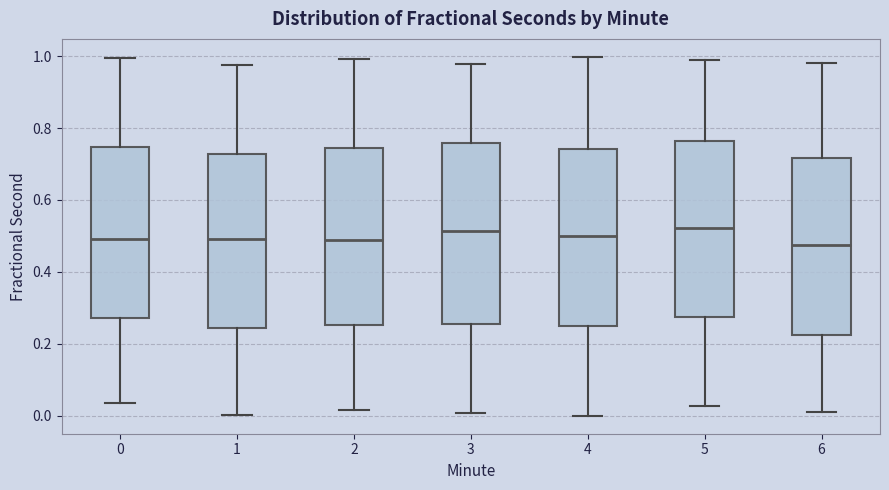

Reading left to right, read every box against the y-axis: the position of its median line, the range the box covers, and the ends of its whiskers. The values are not printed on the chart, so give them approximately, as read against the axis.

0: median 0.50, box 0.28 to 0.74, whiskers 0.04 to 1.00
1: median 0.50, box 0.24 to 0.72, whiskers 0.00 to 0.98
2: median 0.48, box 0.26 to 0.74, whiskers 0.02 to 1.00
3: median 0.52, box 0.26 to 0.76, whiskers 0.00 to 0.98
4: median 0.50, box 0.26 to 0.74, whiskers 0.00 to 1.00
5: median 0.52, box 0.28 to 0.76, whiskers 0.02 to 0.98
6: median 0.48, box 0.22 to 0.72, whiskers 0.02 to 0.98